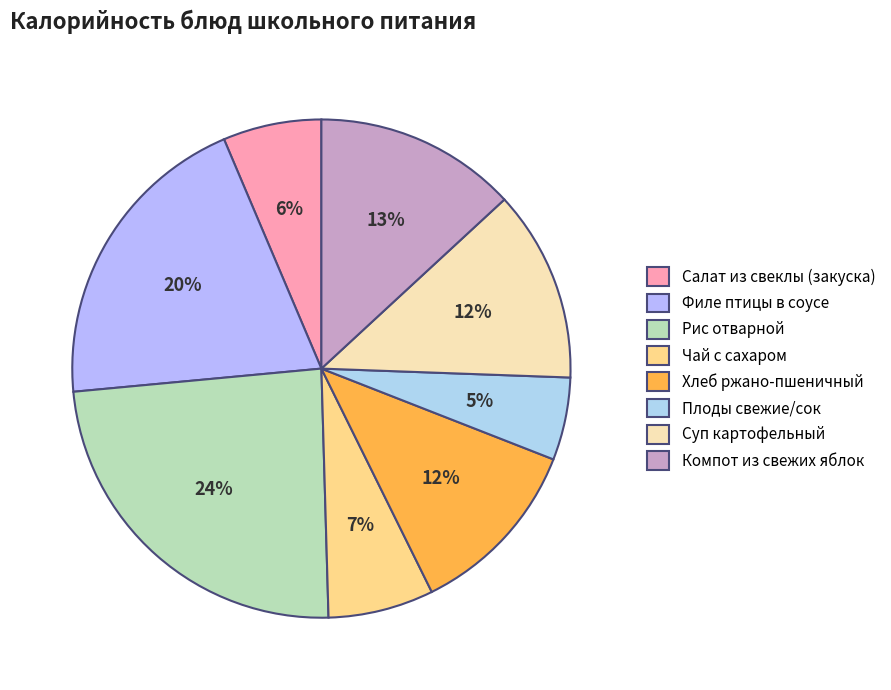

Count the number of slices in the pie.

8